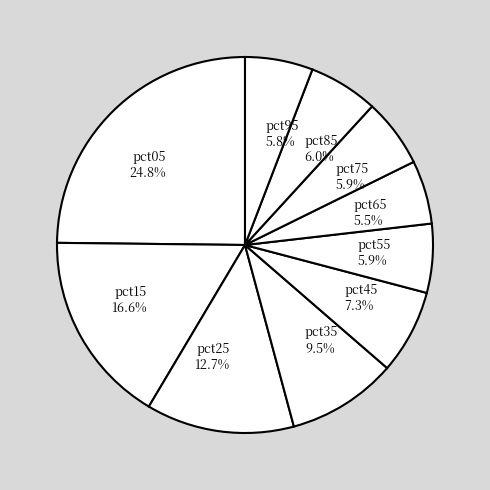

True or false: pct15 accounts for 17% of the total.

True